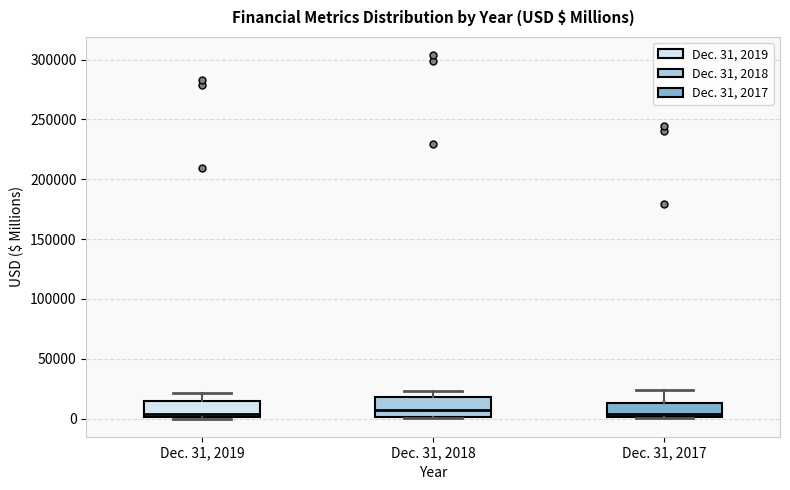

Reading left to right, read every box against the y-axis: the position of its median line, the range the box covers, and the ends of its whiskers. The values are not printed on the chart, so give them approximately, as read against the axis.

Dec. 31, 2019: median 5000, box 0 to 15000, whiskers 0 to 20000
Dec. 31, 2018: median 5000, box 0 to 20000, whiskers 0 to 25000
Dec. 31, 2017: median 5000, box 0 to 15000, whiskers 0 to 25000